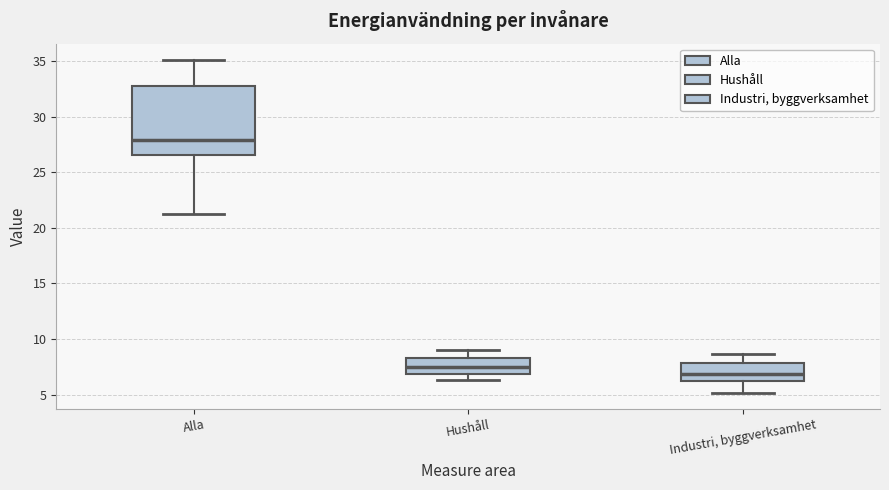

Comparing the boxes themselves (not the whiskers), which one is the tallest?

Alla